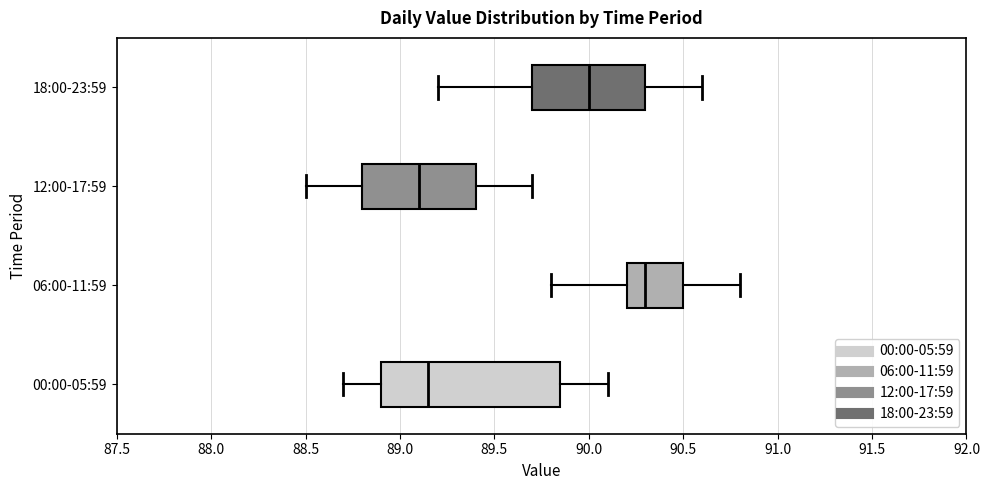

Where is the right edge of the box for 18:00-23:59 on the x-axis? The values are not printed on the chart, so give them approximately, as read against the axis.

90.30